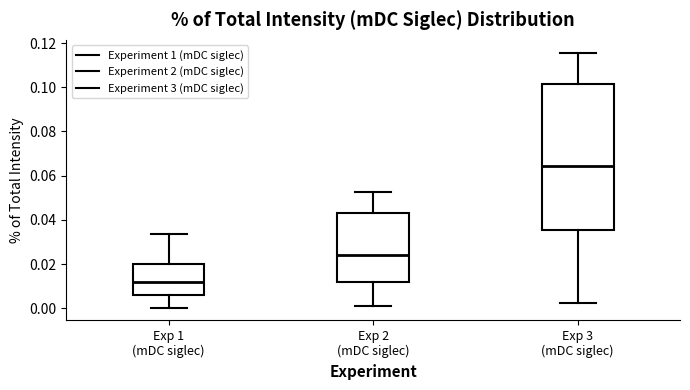

Which box has the lowest median line?

Exp 1 (mDC siglec)